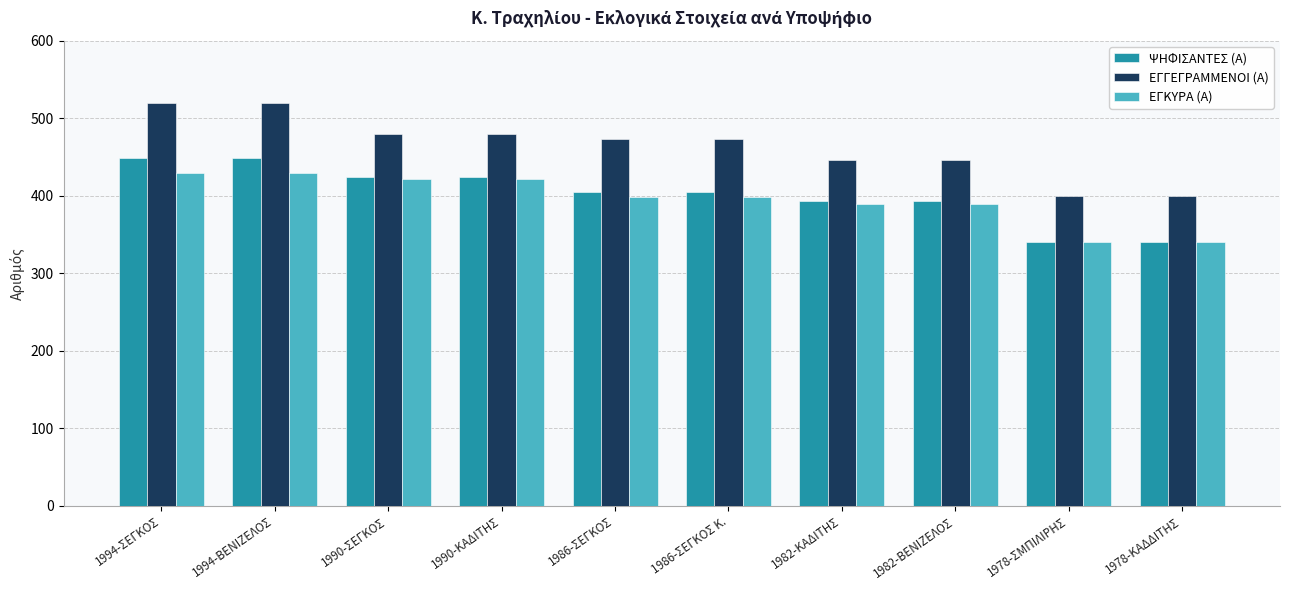

Reading left to right, list all the values displayed in this chart.

ΨΗΦΙΣΑΝΤΕΣ (Α): 1994-ΣΕΓΚΟΣ=449	1994-ΒΕΝΙΖΕΛΟΣ=449	1990-ΣΕΓΚΟΣ=425	1990-ΚΑΔΙΤΗΣ=425	1986-ΣΕΓΚΟΣ=405	1986-ΣΕΓΚΟΣ Κ.=405	1982-ΚΑΔΙΤΗΣ=393	1982-ΒΕΝΙΖΕΛΟΣ=393	1978-ΣΜΠΙΛΙΡΗΣ=341	1978-ΚΑΔΔΙΤΗΣ=341
ΕΓΓΕΓΡΑΜΜΕΝΟΙ (Α): 1994-ΣΕΓΚΟΣ=520	1994-ΒΕΝΙΖΕΛΟΣ=520	1990-ΣΕΓΚΟΣ=480	1990-ΚΑΔΙΤΗΣ=480	1986-ΣΕΓΚΟΣ=473	1986-ΣΕΓΚΟΣ Κ.=473	1982-ΚΑΔΙΤΗΣ=446	1982-ΒΕΝΙΖΕΛΟΣ=446	1978-ΣΜΠΙΛΙΡΗΣ=400	1978-ΚΑΔΔΙΤΗΣ=400
ΕΓΚΥΡΑ (Α): 1994-ΣΕΓΚΟΣ=429	1994-ΒΕΝΙΖΕΛΟΣ=429	1990-ΣΕΓΚΟΣ=422	1990-ΚΑΔΙΤΗΣ=422	1986-ΣΕΓΚΟΣ=399	1986-ΣΕΓΚΟΣ Κ.=399	1982-ΚΑΔΙΤΗΣ=389	1982-ΒΕΝΙΖΕΛΟΣ=389	1978-ΣΜΠΙΛΙΡΗΣ=341	1978-ΚΑΔΔΙΤΗΣ=341